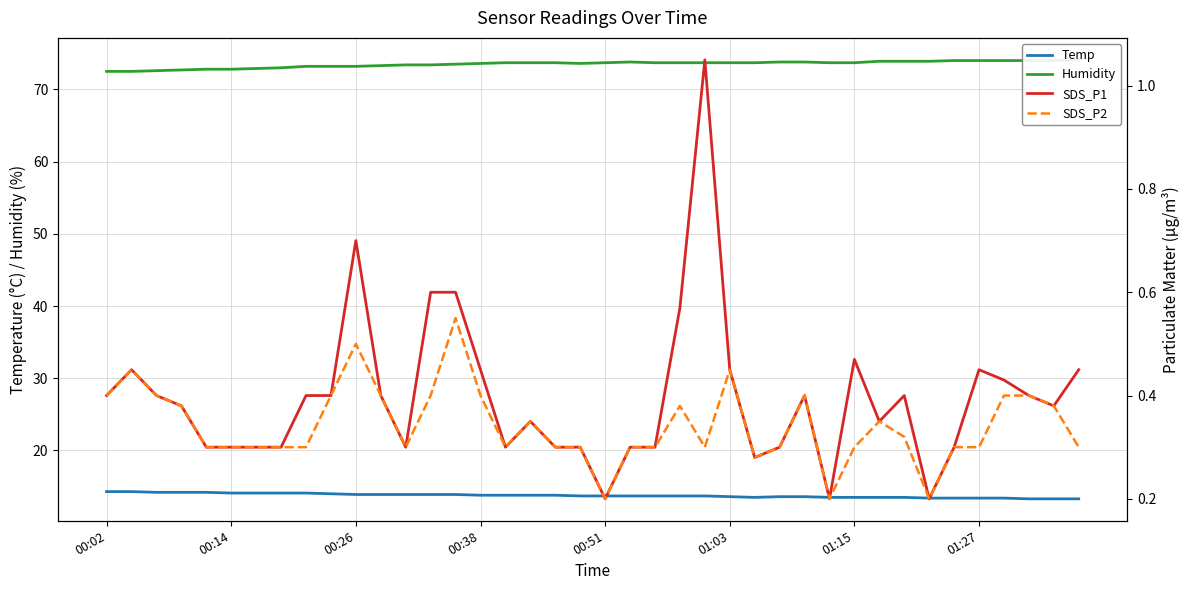

Does the chart display data point markers on the line(s)?

No